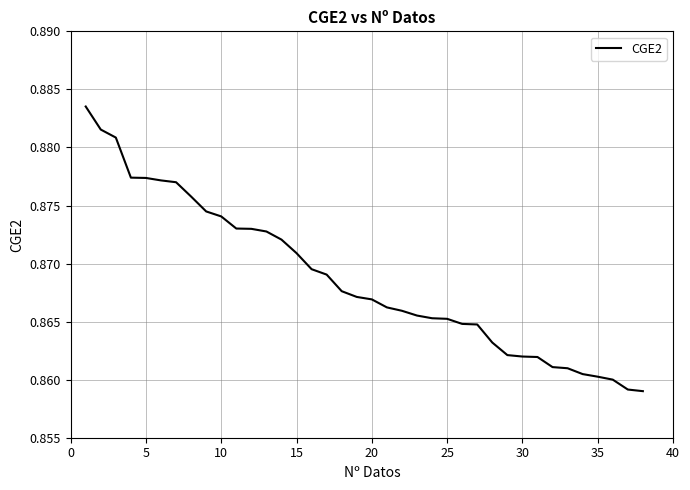

How many lines are shown in the chart?

1